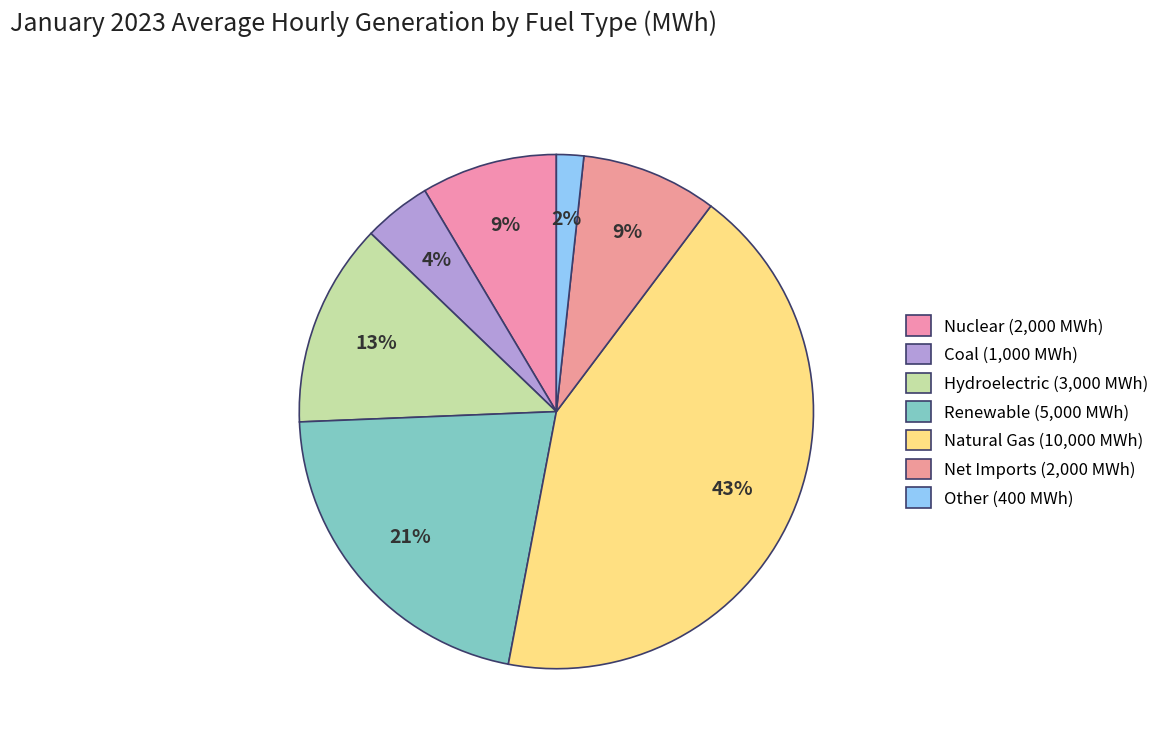

To the nearest percent, what is the difference between the Natural Gas and Hydroelectric slice percentages?

30%